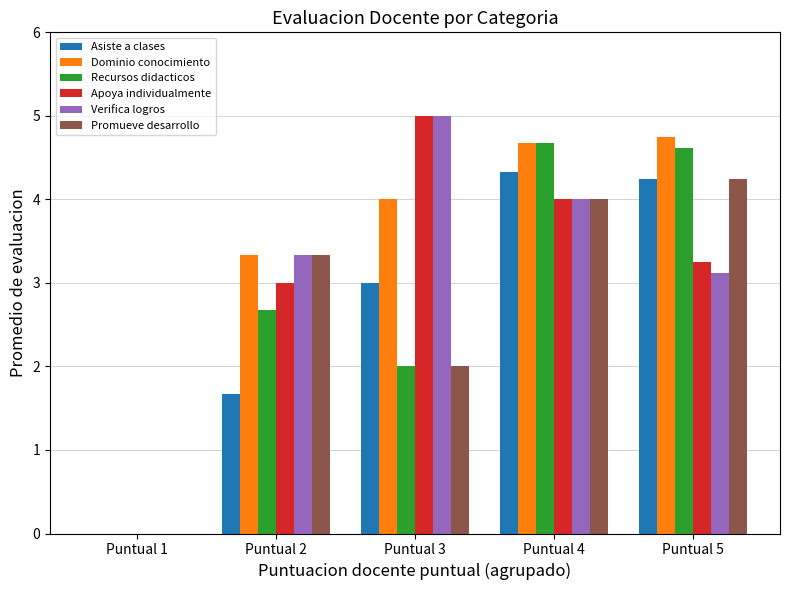

How many values in Asiste a clases are above zero?

4